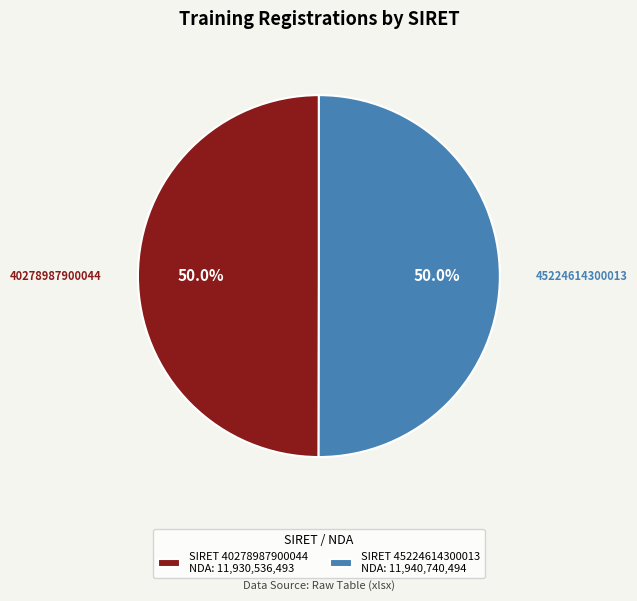

Approximately how many times larger is the value at SIRET 45224614300013 NDA: 11,940,740,494 compared to SIRET 40278987900044 NDA: 11,930,536,493?

1.0